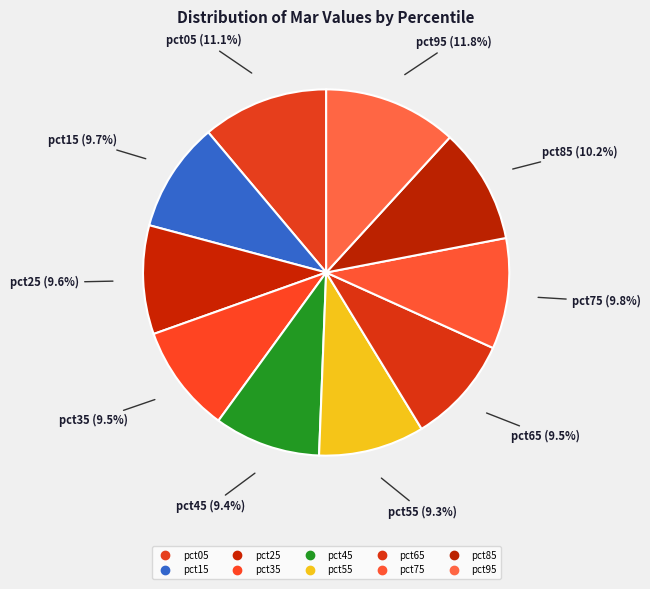

How many segments does this pie chart have?

10